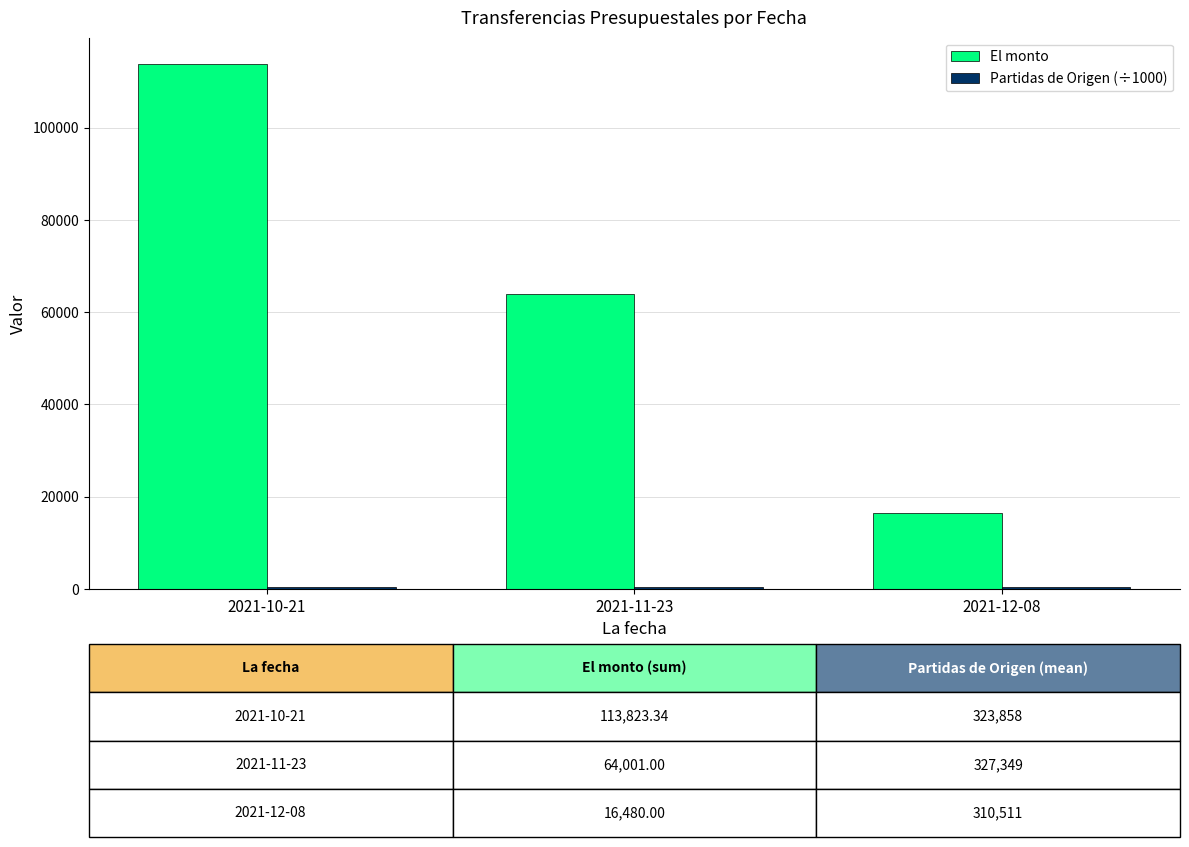

At which category is the sum across all series the highest?

2021-10-21